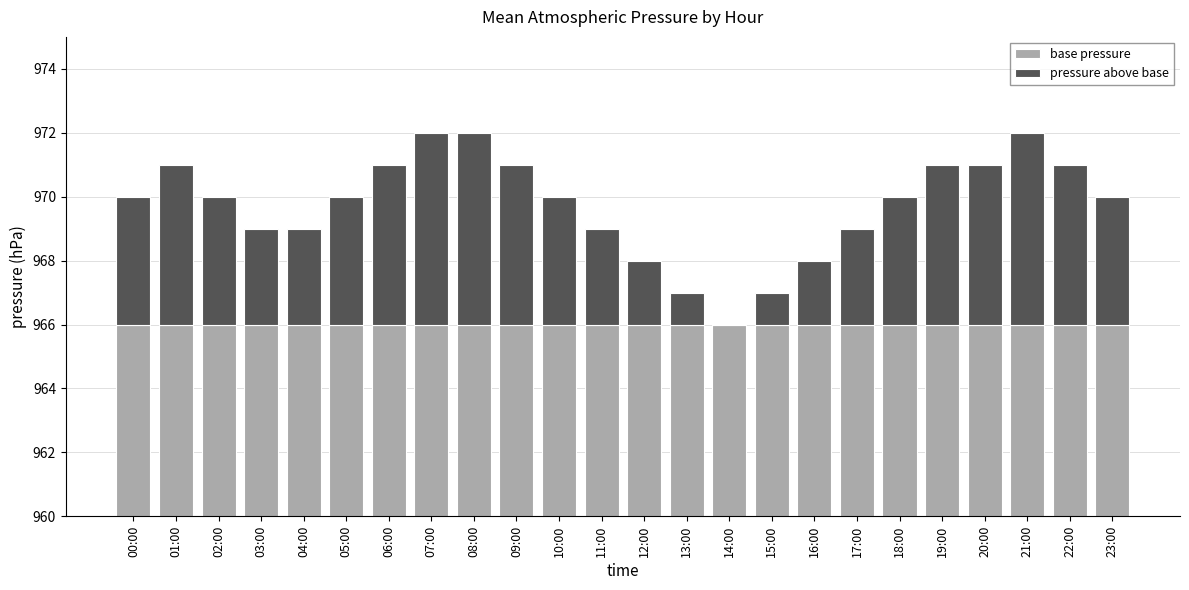

What is the highest value of the base pressure series?

966